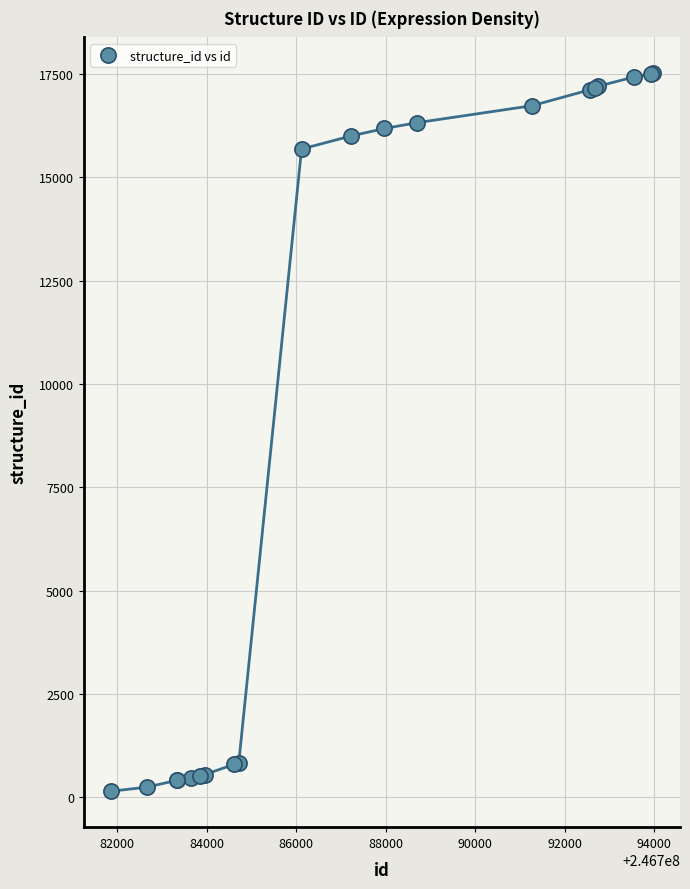

What Y value in the scatter plot is closest to 8830?

15687